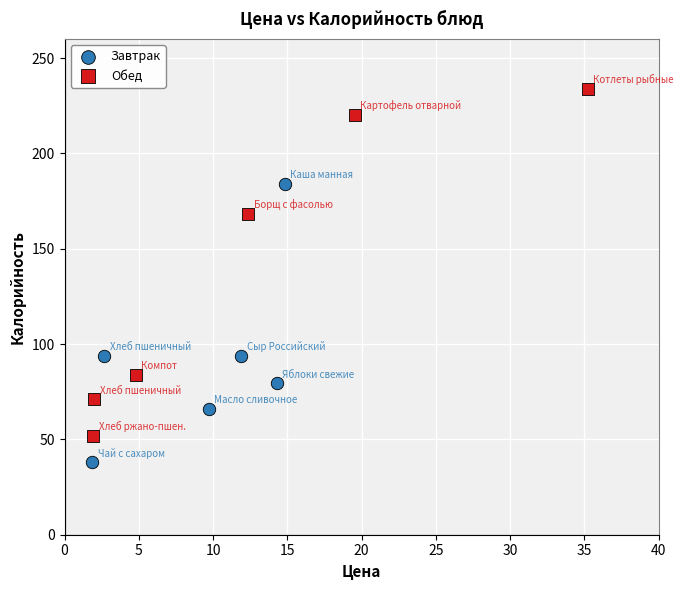

Which series has the largest Y range (max minus min)?

Обед